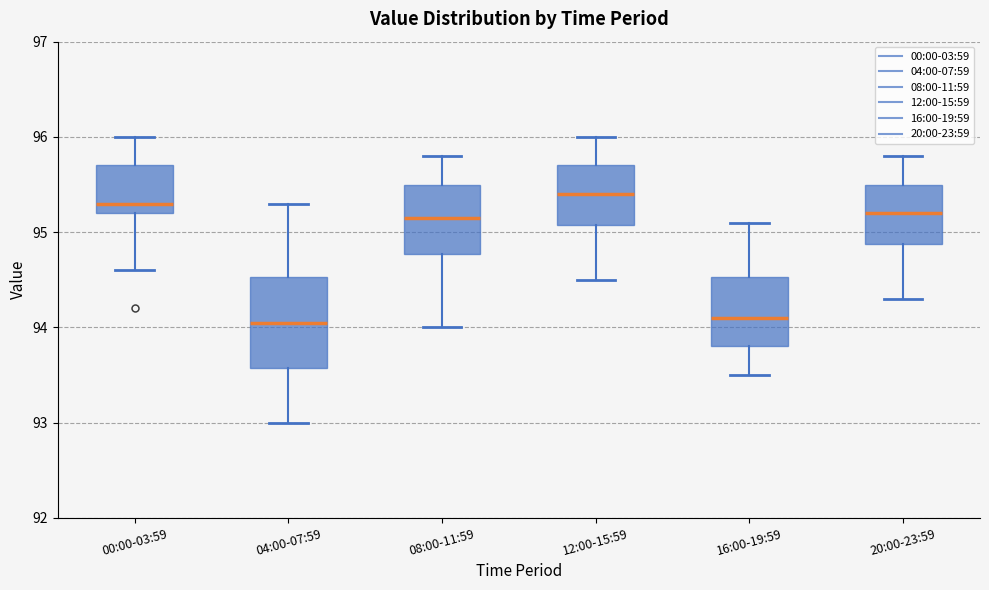

Where does the lower whisker of the box for 16:00-19:59 end on the y-axis? The values are not printed on the chart, so give them approximately, as read against the axis.

93.5